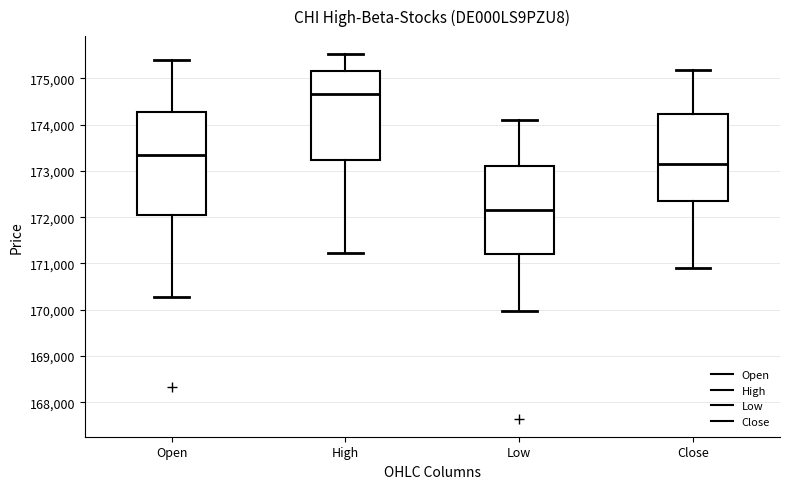

Which box has the highest median line?

High